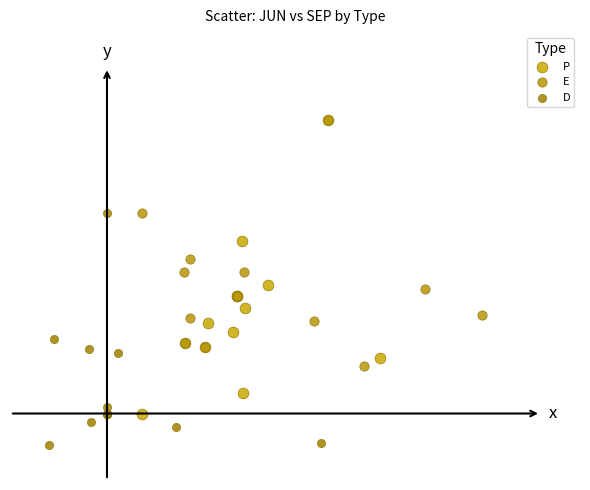

Which series has the widest spread of Y values?

P